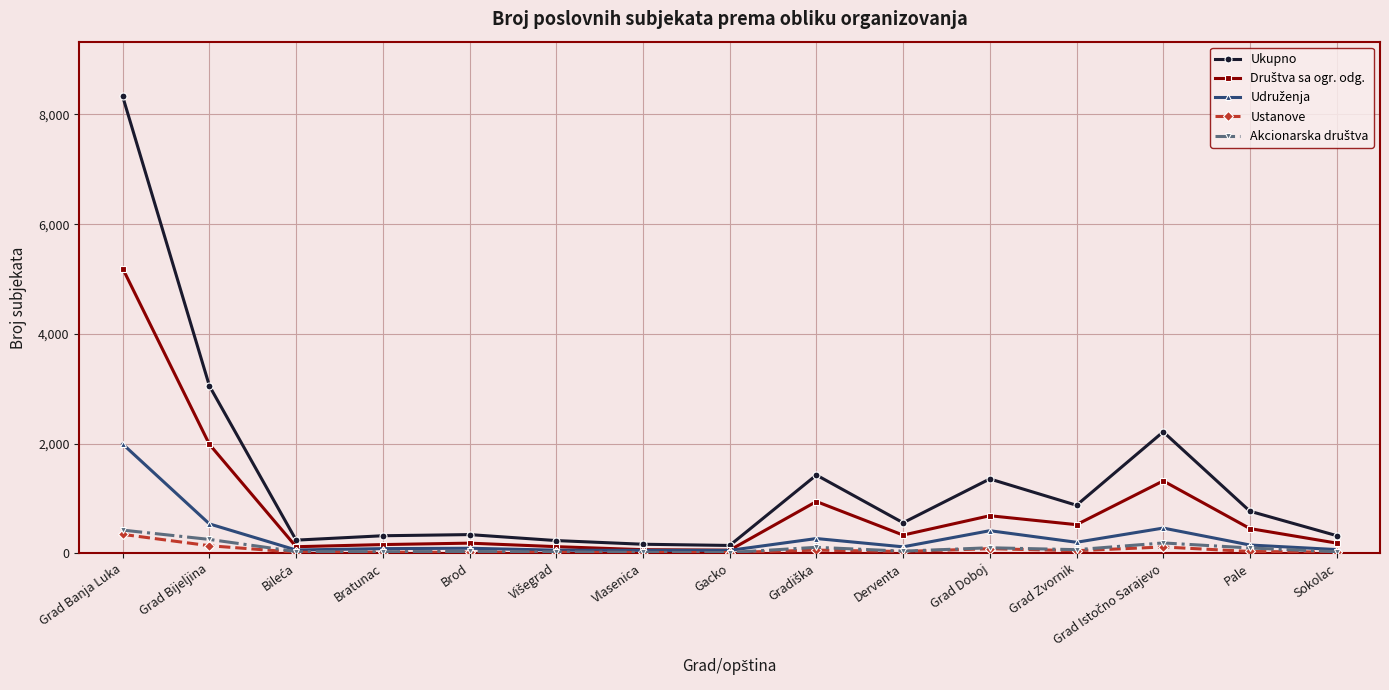

At which category is the sum across all series the highest?

Grad Banja Luka